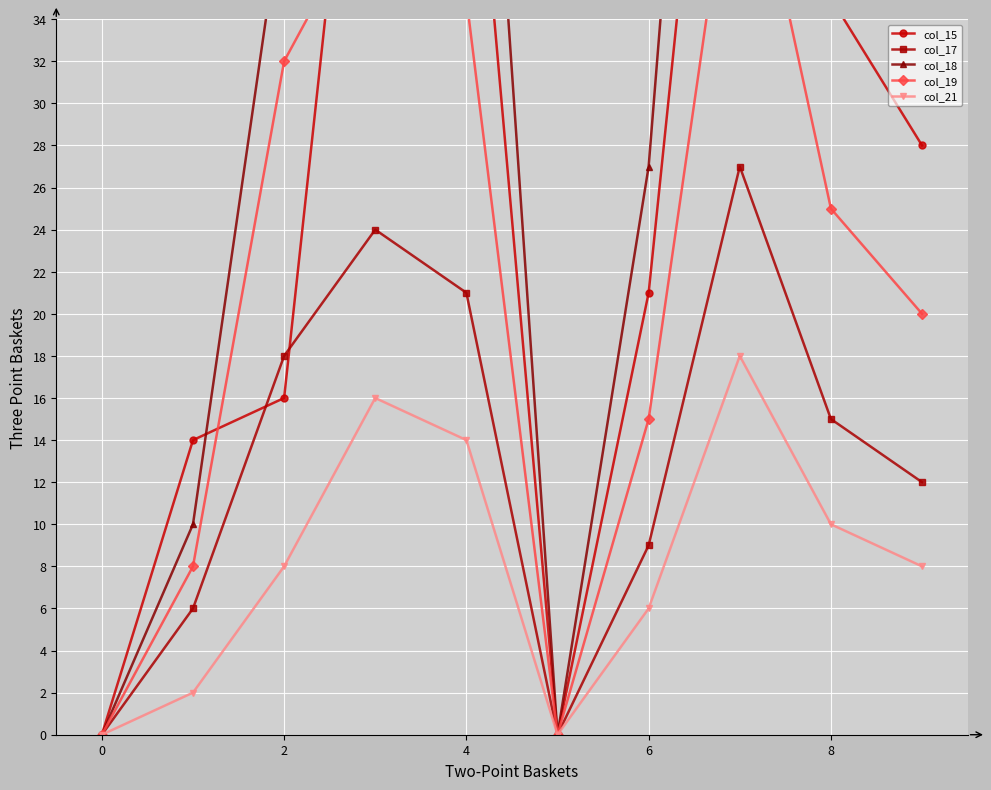

In col_17, how many points are higher than both neighbors (excluding endpoints)?

2